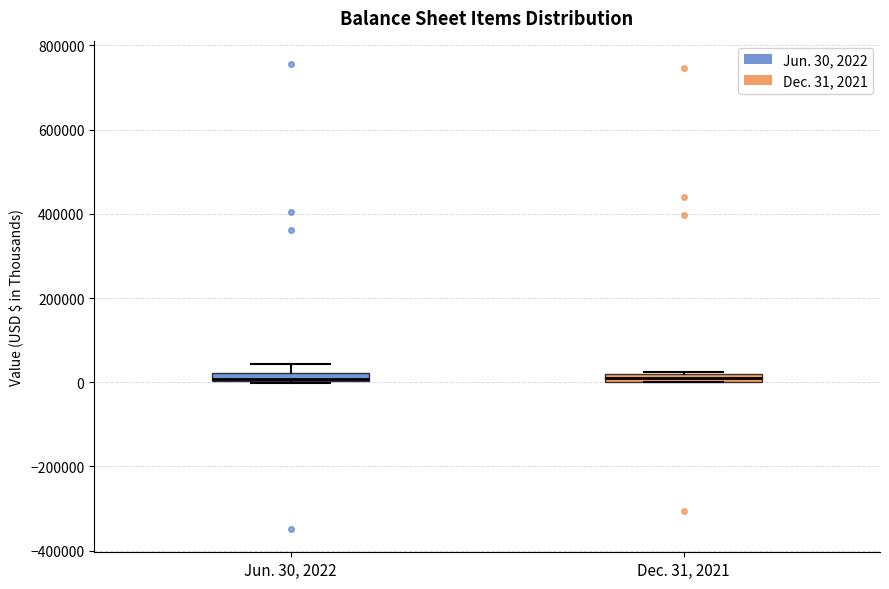

Where is the upper edge of the box for Dec. 31, 2021 on the y-axis? The values are not printed on the chart, so give them approximately, as read against the axis.

20000